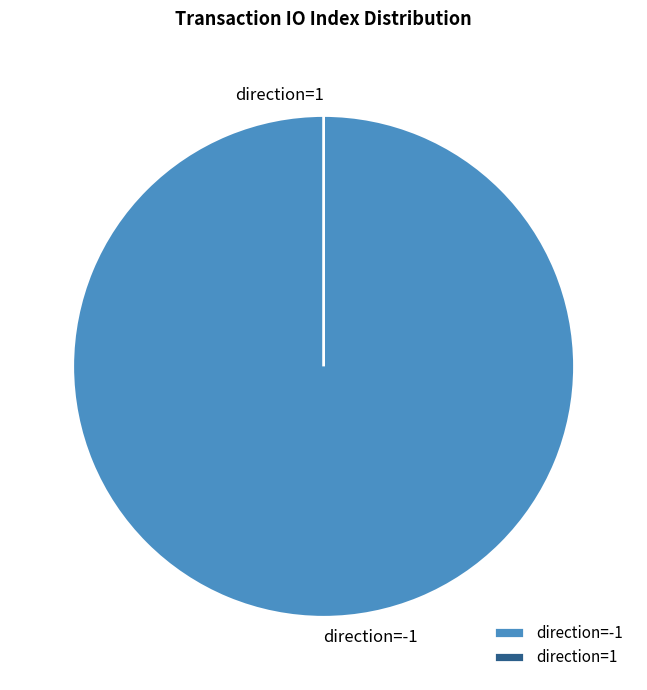

Rank the categories by value from highest to lowest.

direction=-1, direction=1